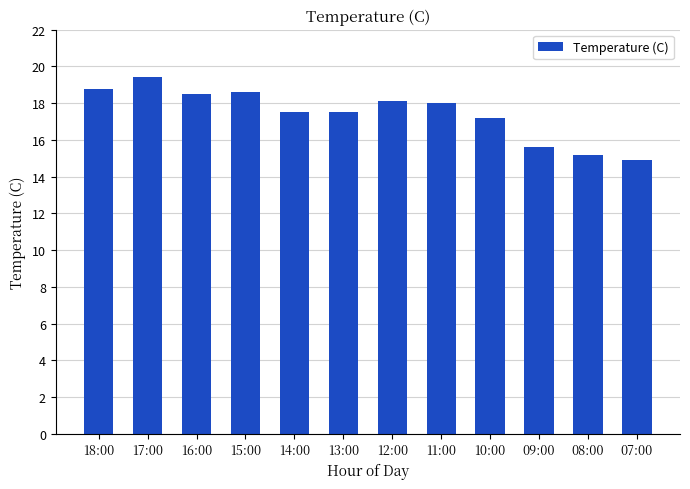

What is the approximate value at 08:00?

15.2